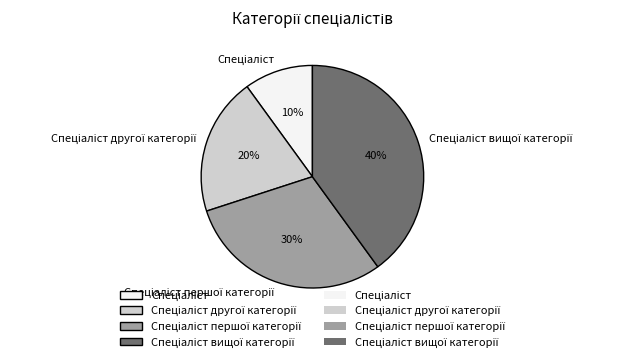

Is there any slice that represents more than half of the pie?

No